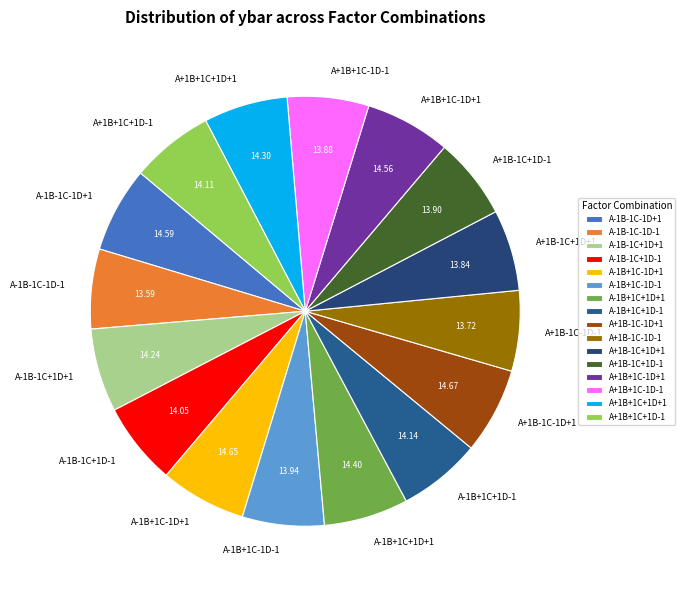

What is the ratio of the value at A+1B-1C-1D+1 to the value at A+1B+1C-1D-1?

1.1